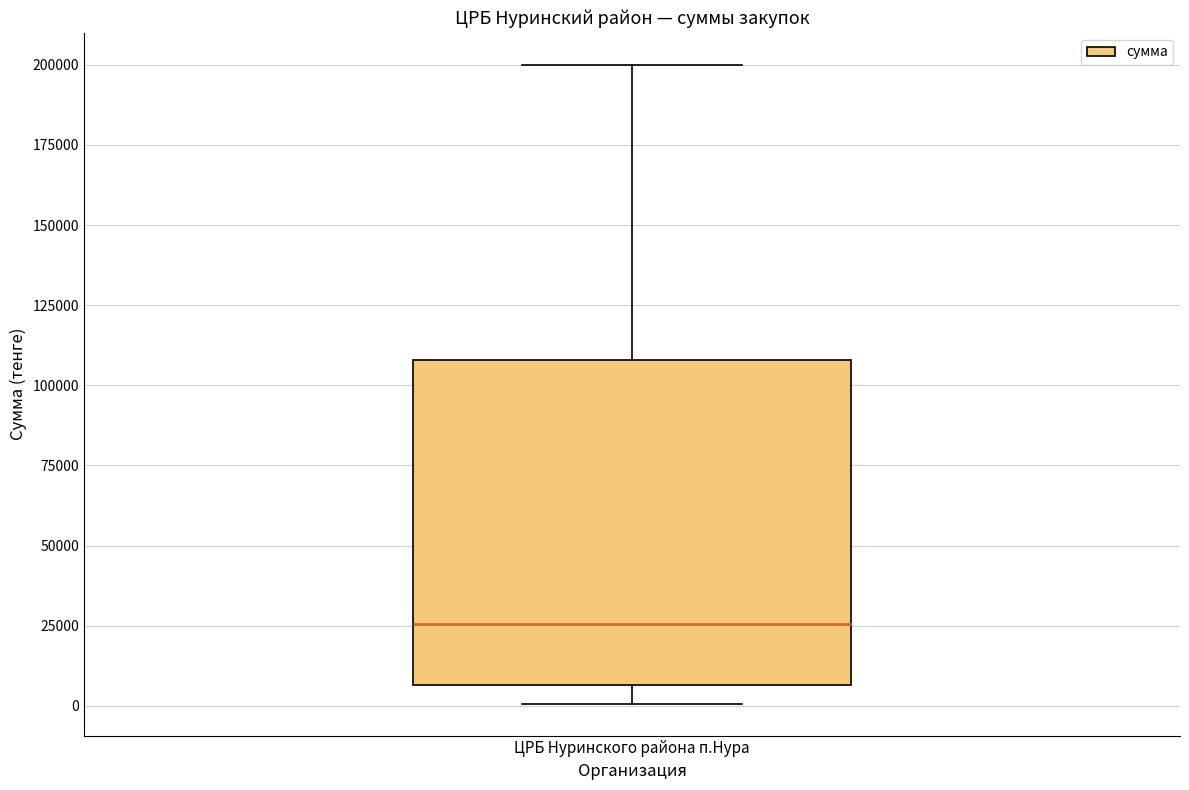

Transcribe this box plot: give where the median line is, the range the box spans, and where the two whiskers end, as read against the y-axis. The values are not printed on the chart, so give them approximately, as read against the axis.

median 25000, box 5000 to 110000, whiskers 0 to 200000